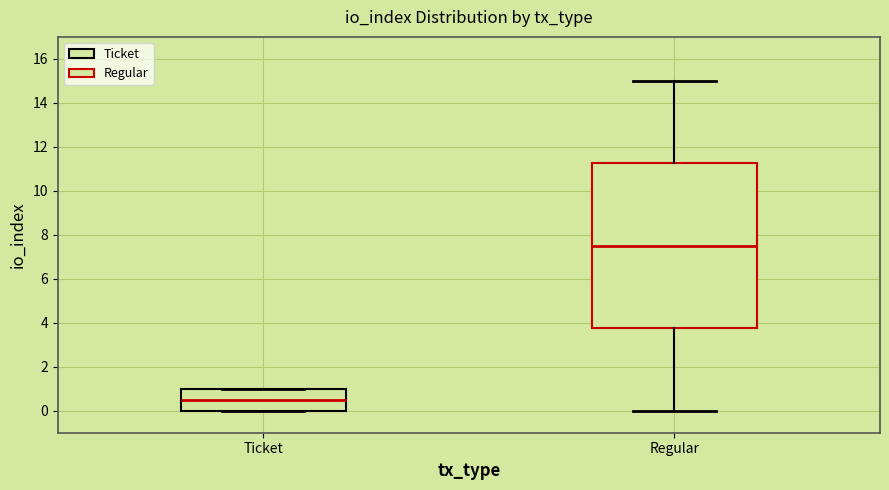

Reading left to right, read every box against the y-axis: the position of its median line, the range the box covers, and the ends of its whiskers. The values are not printed on the chart, so give them approximately, as read against the axis.

Ticket: median 0.6, box 0.0 to 1.0, whiskers 0.0 to 1.0
Regular: median 7.6, box 3.8 to 11.2, whiskers 0.0 to 15.0